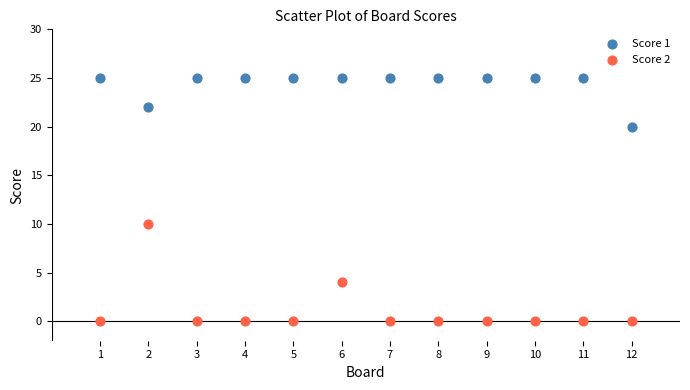

Across all series, what Y value is closest to 12?

10